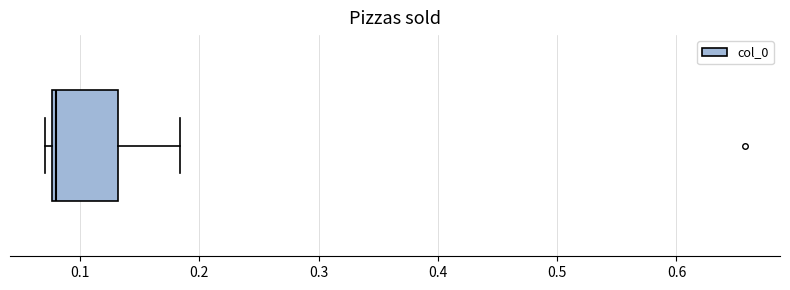

Read this box plot against the x-axis: the position of the median line, the range covered by the box, and the ends of both whiskers. The values are not printed on the chart, so give them approximately, as read against the axis.

median 0.08 (just right of the box's left edge), box 0.08 to 0.13, whiskers 0.07 to 0.18